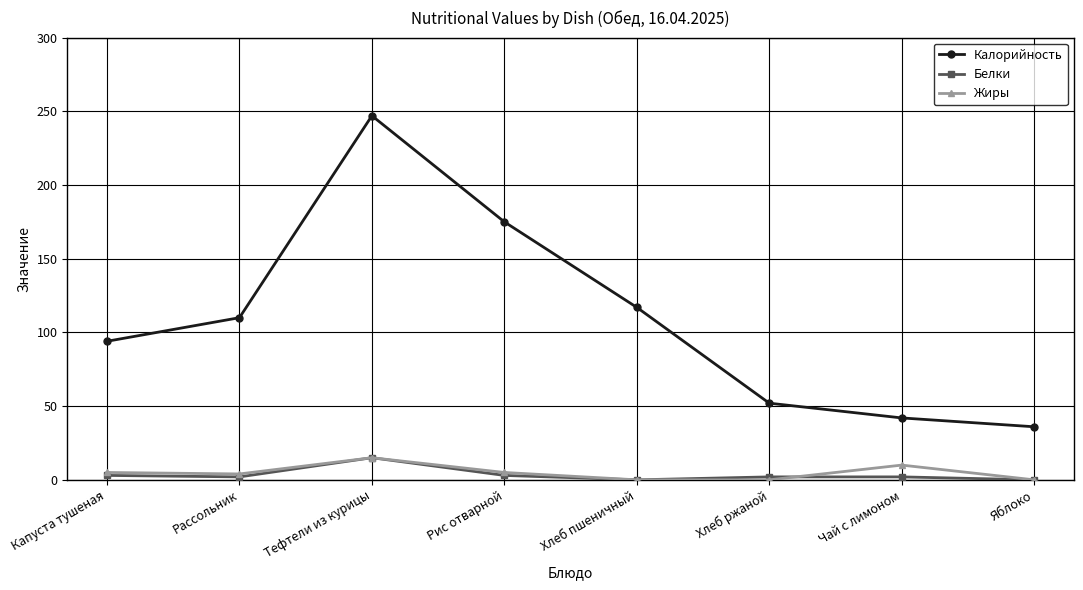

Rank the categories by Калорийность value from highest to lowest.

Тефтели из курицы, Рис отварной, Хлеб пшеничный, Рассольник, Капуста тушеная, Хлеб ржаной, Чай с лимоном, Яблоко